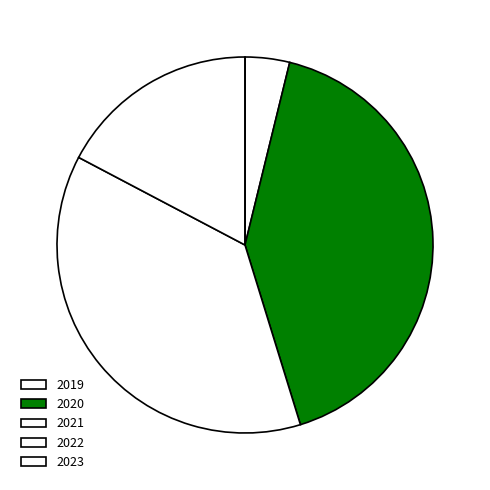

Rank the categories by value from lowest to highest.

2023, 2019, 2022, 2021, 2020